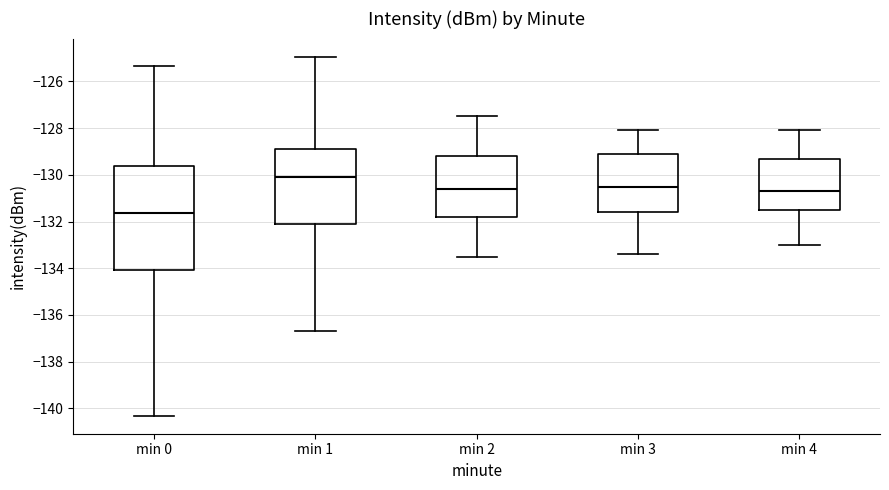

Reading left to right, read every box against the y-axis: the position of its median line, the range the box covers, and the ends of its whiskers. The values are not printed on the chart, so give them approximately, as read against the axis.

min 0: median -131.6, box -134.0 to -129.6, whiskers -140.4 to -125.4
min 1: median -130.0, box -132.0 to -128.8, whiskers -136.6 to -125.0
min 2: median -130.6, box -131.8 to -129.2, whiskers -133.4 to -127.4
min 3: median -130.4, box -131.6 to -129.0, whiskers -133.4 to -128.0
min 4: median -130.6, box -131.4 to -129.2, whiskers -133.0 to -128.0